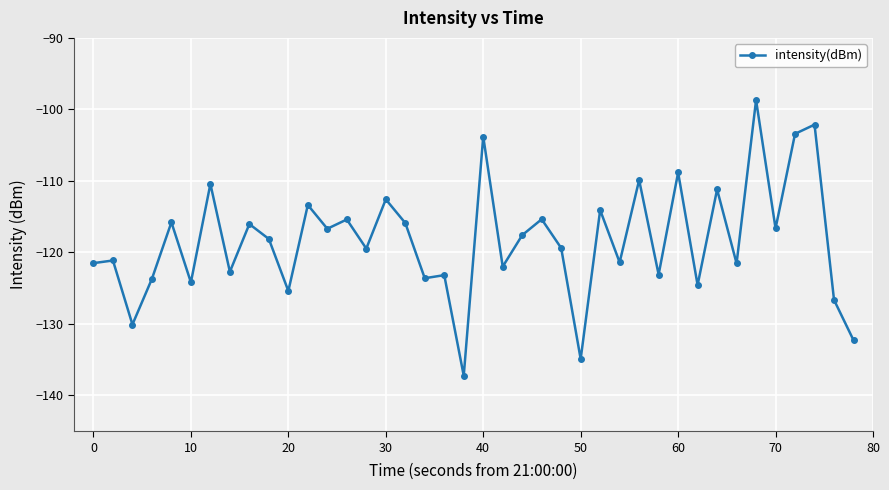

What is the greatest value displayed?

-98.7